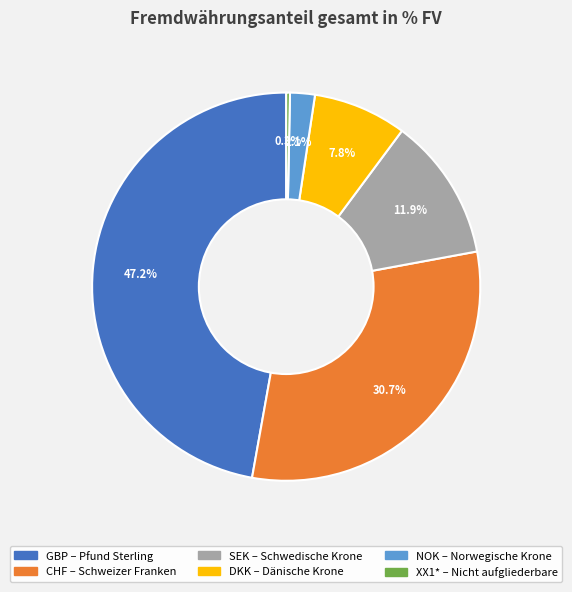

To the nearest percent, what portion does CHF represent?

31%